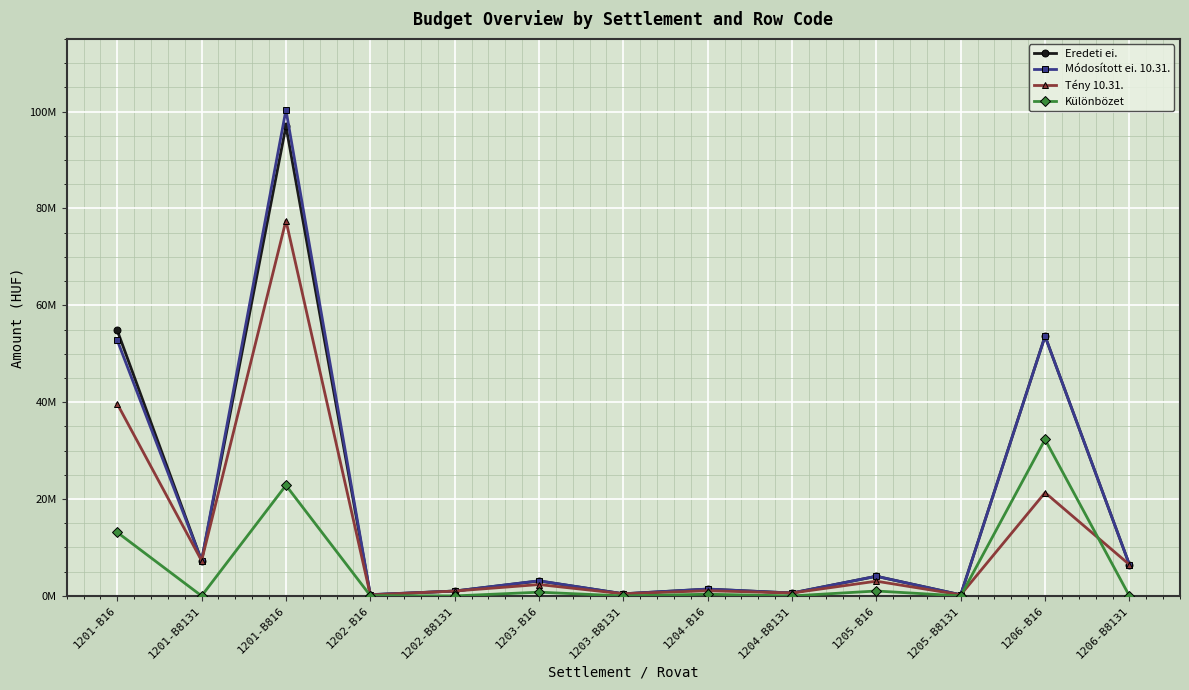

Reading right to left, what are all the values shown in this chart?

Eredeti ei.: 6467166	53627392	226299	4056383	599759	1403439	440959	3086953	1005557	245982	96985672	7273070	54810810
Módosított ei. 10.31.: 6467166	53627392	226299	4056383	599759	1426144	440959	3120172	1005557	267808	100329672	7273070	52775258
Tény 10.31.: 6467166	21324032	226299	3042287	599759	1075285	440959	2348434	1005557	206315	77496655	7273070	39650289
Különbözet: 0	32303360	0	1014096	0	350859	0	771738	0	61493	22833017	0	13124969